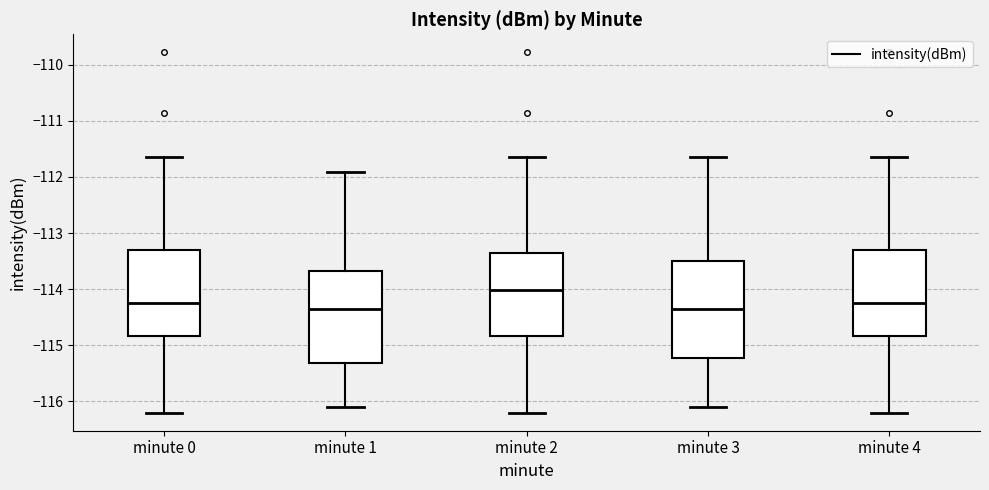

Where does the lower whisker of the box for minute 1 end on the y-axis? The values are not printed on the chart, so give them approximately, as read against the axis.

-116.1